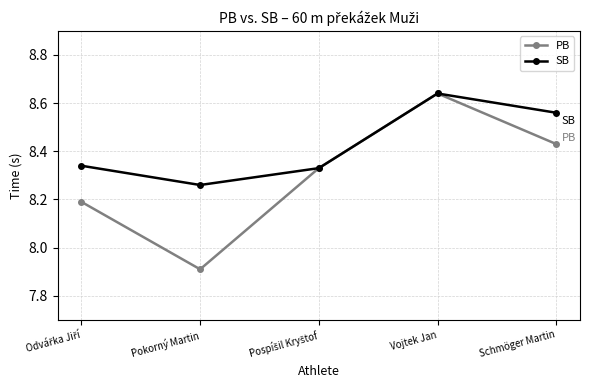

The value of SB at Vojtek Jan is 4.4. True or false?

False